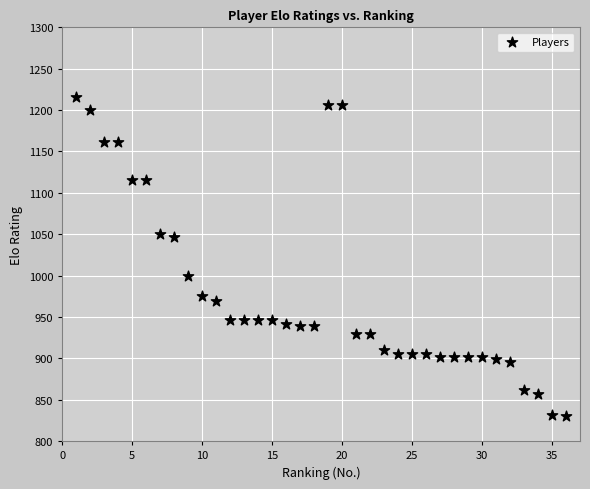

What is the range of X values (max minus min)?

35